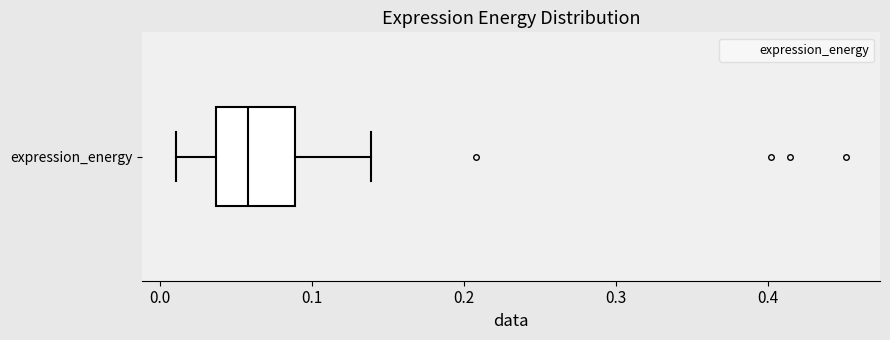

Read this box plot against the x-axis: the position of the median line, the range covered by the box, and the ends of both whiskers. The values are not printed on the chart, so give them approximately, as read against the axis.

median 0.06, box 0.04 to 0.09, whiskers 0.01 to 0.14